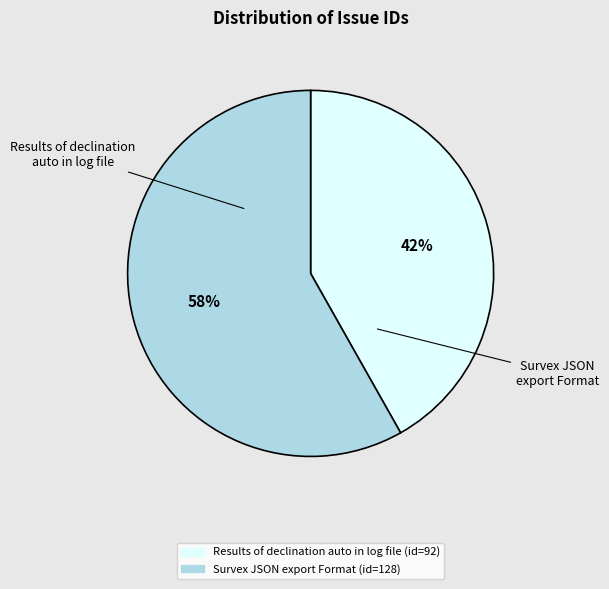

Does Survex JSON export Format represent more than half of the total?

Yes